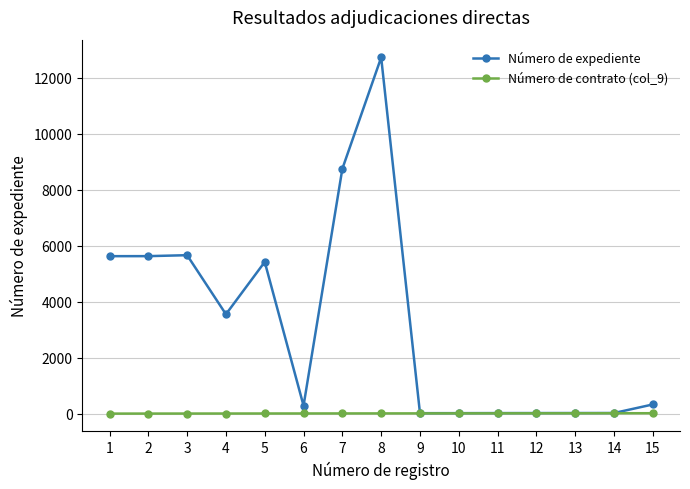

Which series has the largest range (max minus min)?

Número de expediente